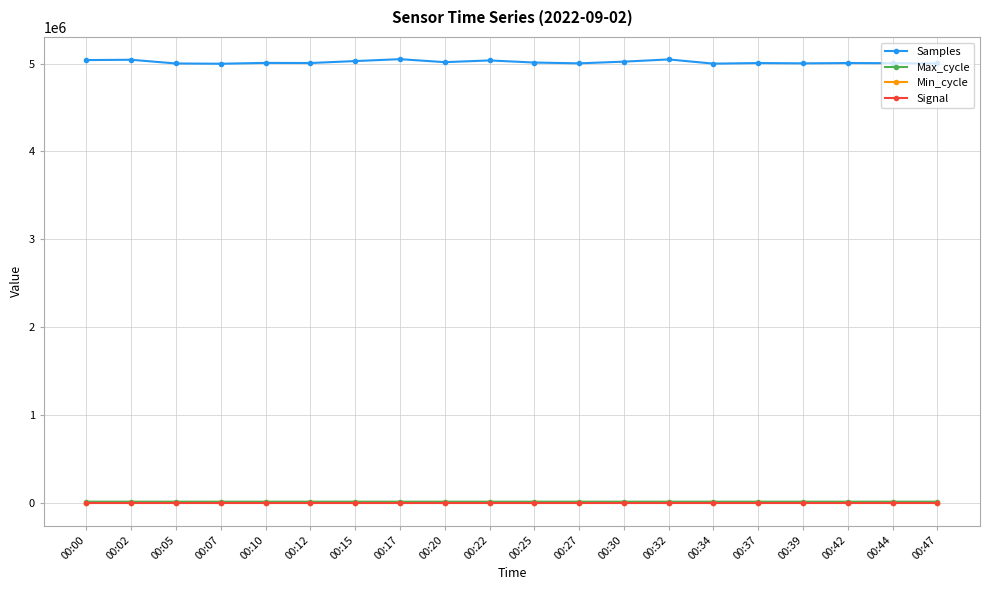

True or false: Samples and Signal cross at least once.

False